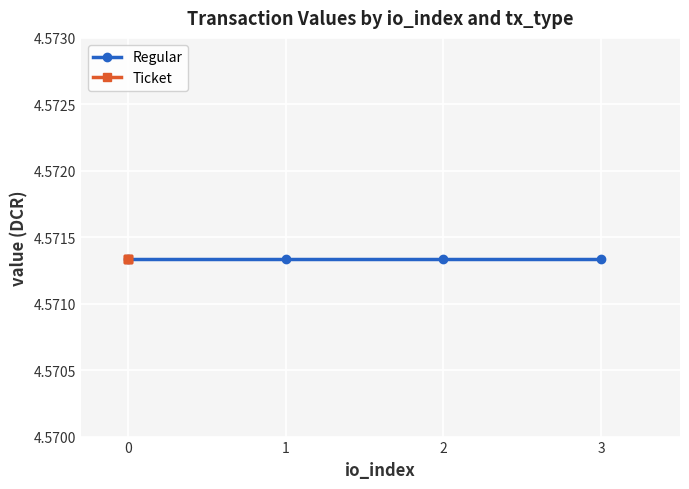

True or false: Ticket and Regular cross at least once.

False